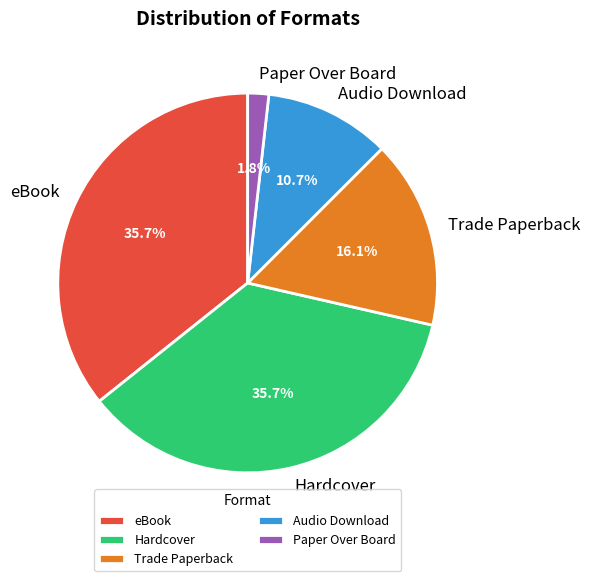

Count the number of slices in the pie.

5